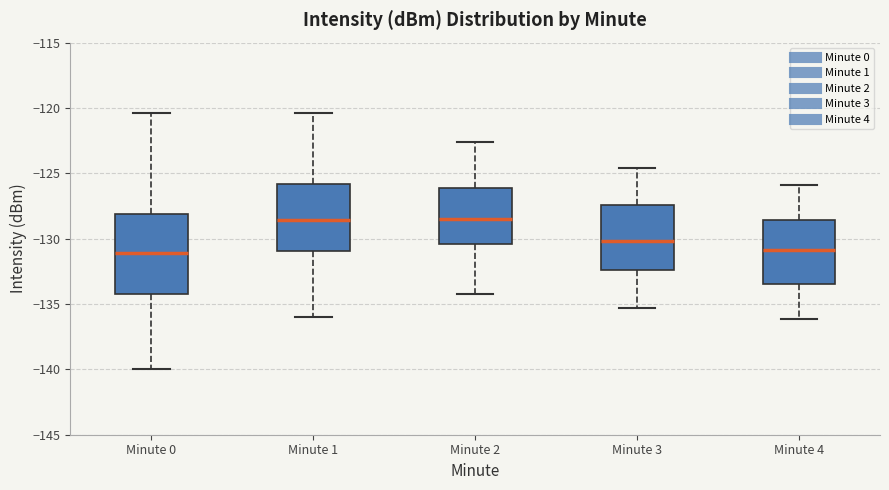

Reading left to right, read every box against the y-axis: the position of its median line, the range the box covers, and the ends of its whiskers. The values are not printed on the chart, so give them approximately, as read against the axis.

Minute 0: median -131.0, box -134.0 to -128.0, whiskers -140.0 to -120.5
Minute 1: median -128.5, box -131.0 to -126.0, whiskers -136.0 to -120.5
Minute 2: median -128.5, box -130.5 to -126.0, whiskers -134.0 to -122.5
Minute 3: median -130.0, box -132.5 to -127.5, whiskers -135.5 to -124.5
Minute 4: median -131.0, box -133.5 to -128.5, whiskers -136.0 to -126.0